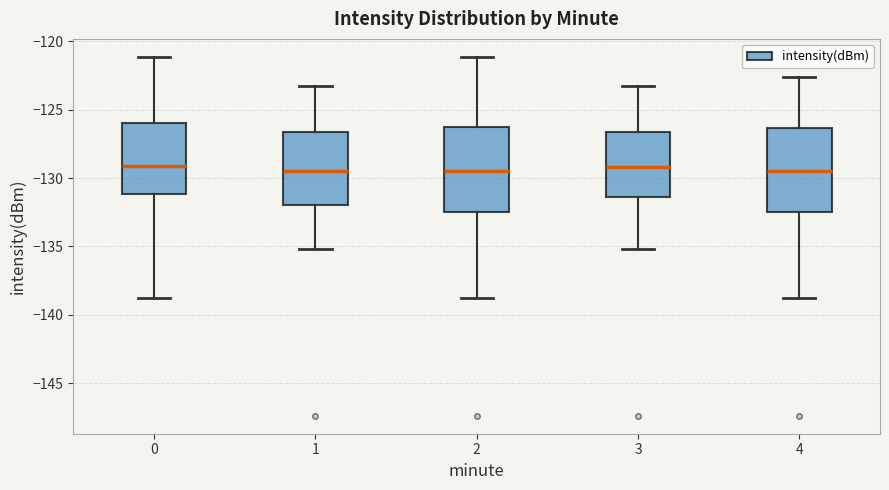

Where does the median line of the box at x = 1 sit on the y-axis? The values are not printed on the chart, so give them approximately, as read against the axis.

-129.5